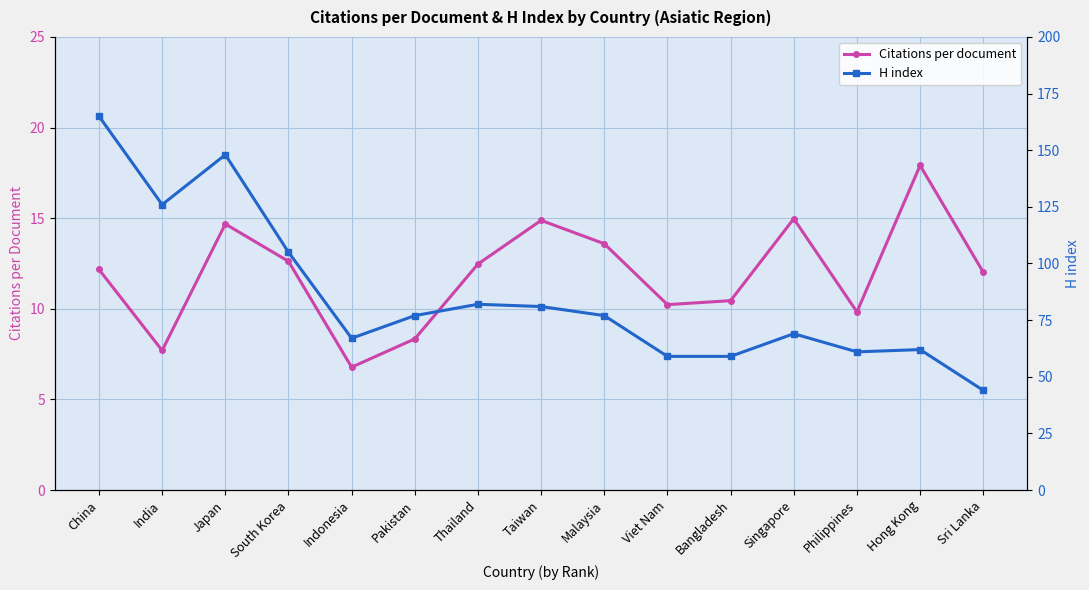

Reading left to right, what are all the values shown in this chart?

Citations per document: 12.2	7.7	14.7	12.6	6.8	8.3	12.5	14.9	13.6	10.2	10.4	15.0	9.8	17.9	12.0
H index: 165.0	126.0	148.0	105.0	67.0	77.0	82.0	81.0	77.0	59.0	59.0	69.0	61.0	62.0	44.0